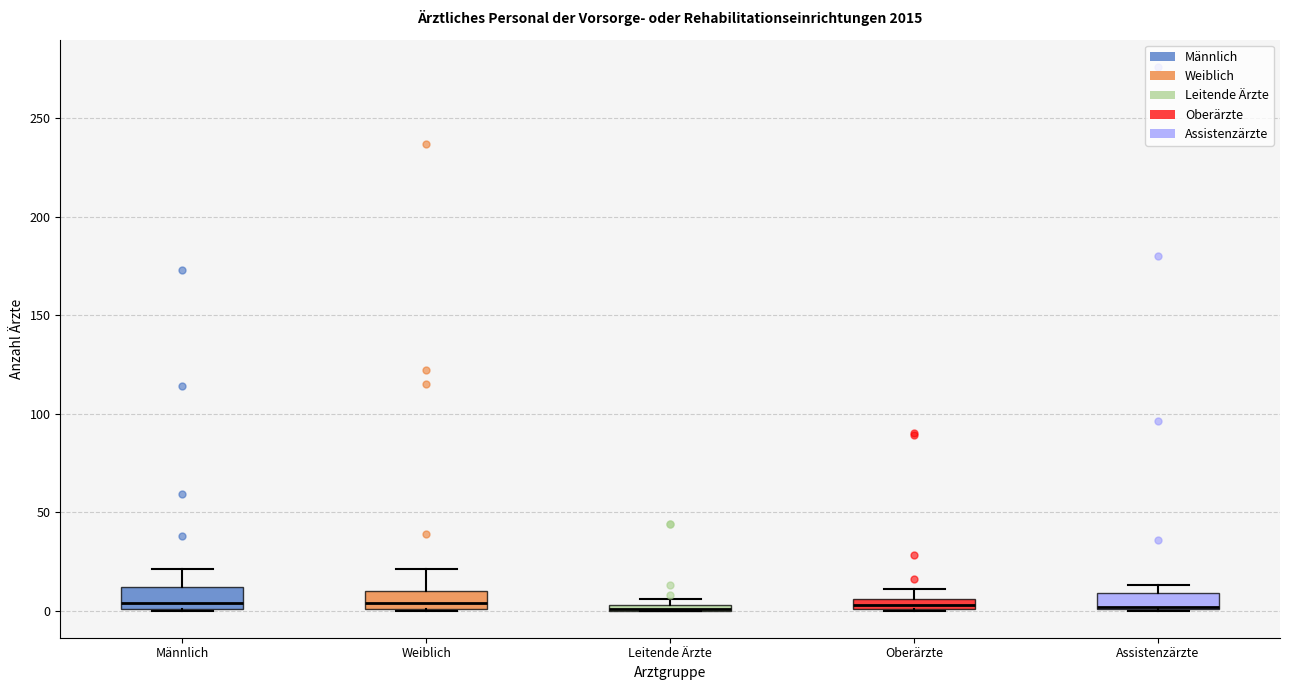

Where is the upper edge of the box for Leitende Ärzte on the y-axis? The values are not printed on the chart, so give them approximately, as read against the axis.

5